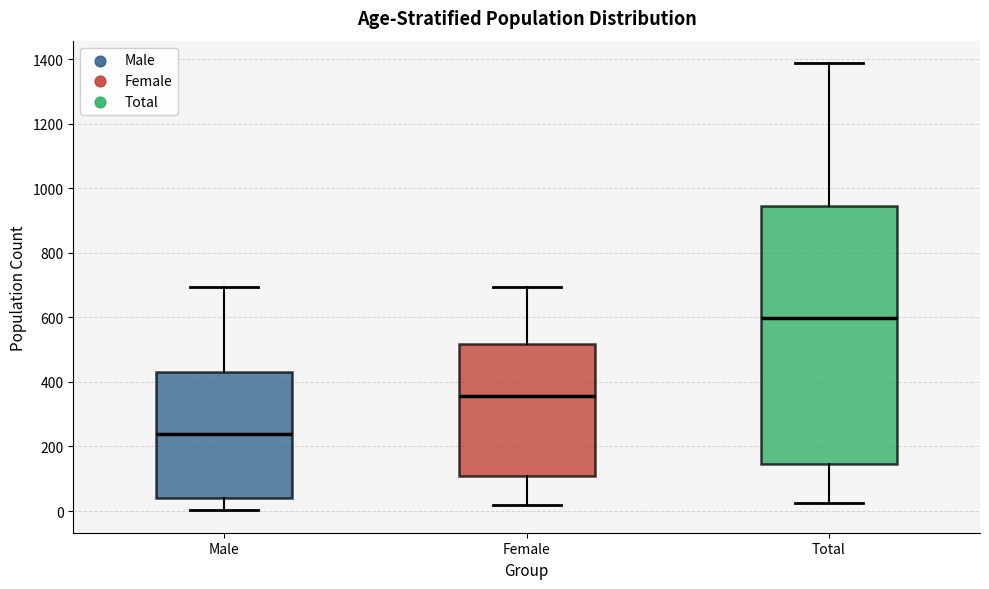

Reading left to right, transcribe this box plot: for each box, give where its median line is, the range the box spans, and where its two whiskers end, as read against the y-axis. The values are not printed on the chart, so give them approximately, as read against the axis.

Male: median 240, box 40 to 440, whiskers 0 to 700
Female: median 360, box 100 to 520, whiskers 20 to 700
Total: median 600, box 140 to 940, whiskers 20 to 1380